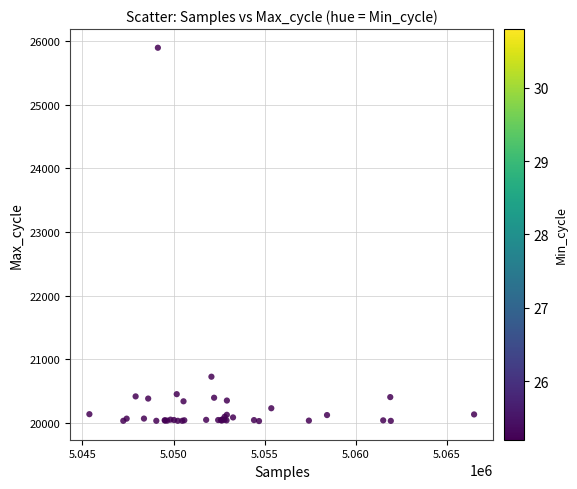

What Y value in the scatter plot is closest to 22962?

20729